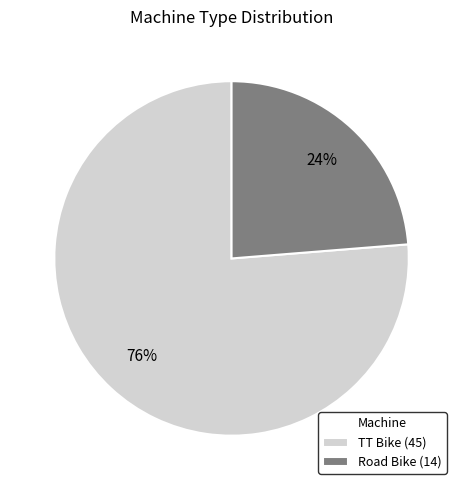

What is the ratio of the value at TT Bike to the value at Road Bike?

3.2